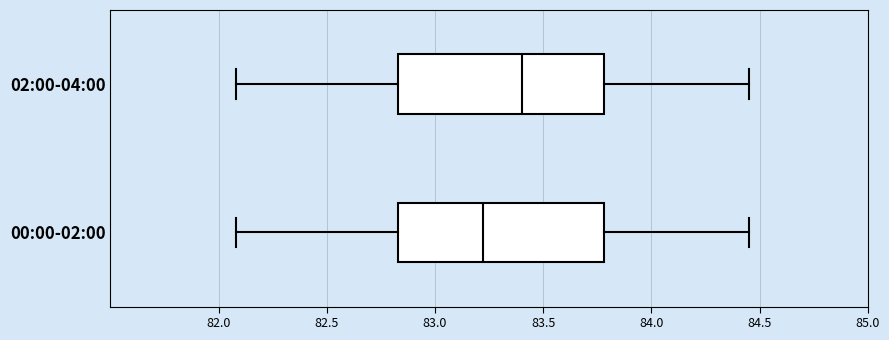

Reading bottom to top, read every box against the x-axis: the position of its median line, the range the box covers, and the ends of its whiskers. The values are not printed on the chart, so give them approximately, as read against the axis.

00:00-02:00: median 83.20, box 82.85 to 83.80, whiskers 82.10 to 84.45
02:00-04:00: median 83.40, box 82.85 to 83.80, whiskers 82.10 to 84.45